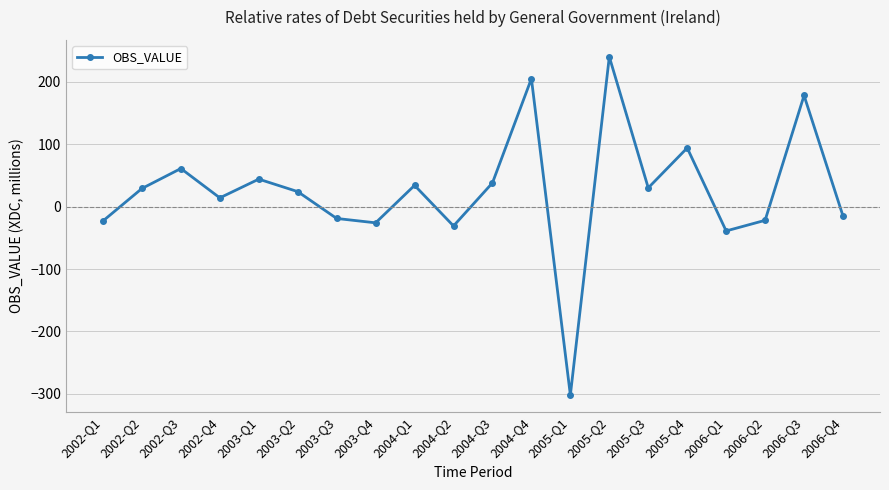

How many negative values are there?

8